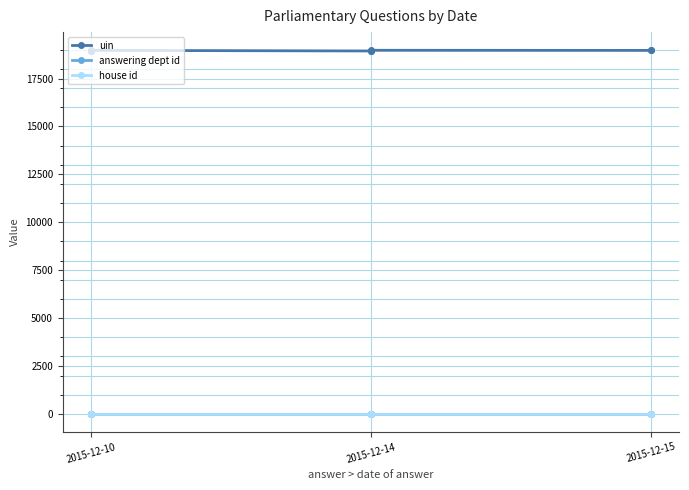

Which series changed the most between 2015-12-14 and 2015-12-15?

uin